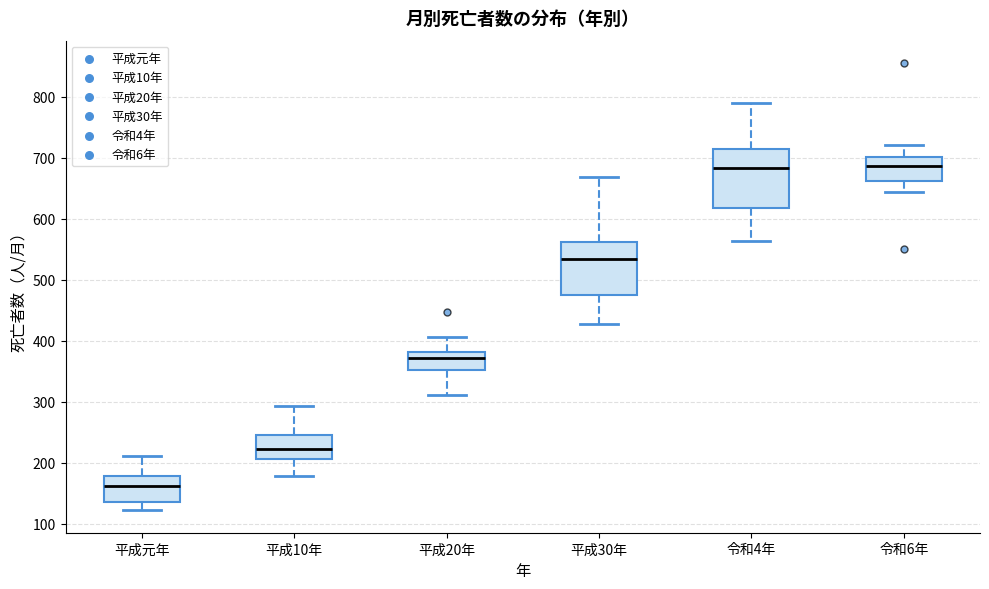

Reading left to right, transcribe this box plot: for each box, give where its median line is, the range the box spans, and where its two whiskers end, as read against the y-axis. The values are not printed on the chart, so give them approximately, as read against the axis.

平成元年: median 160, box 140 to 180, whiskers 120 to 210
平成10年: median 220, box 210 to 250, whiskers 180 to 290
平成20年: median 370, box 350 to 380, whiskers 310 to 410
平成30年: median 530, box 480 to 560, whiskers 430 to 670
令和4年: median 680, box 620 to 710, whiskers 560 to 790
令和6年: median 690, box 660 to 700, whiskers 640 to 720